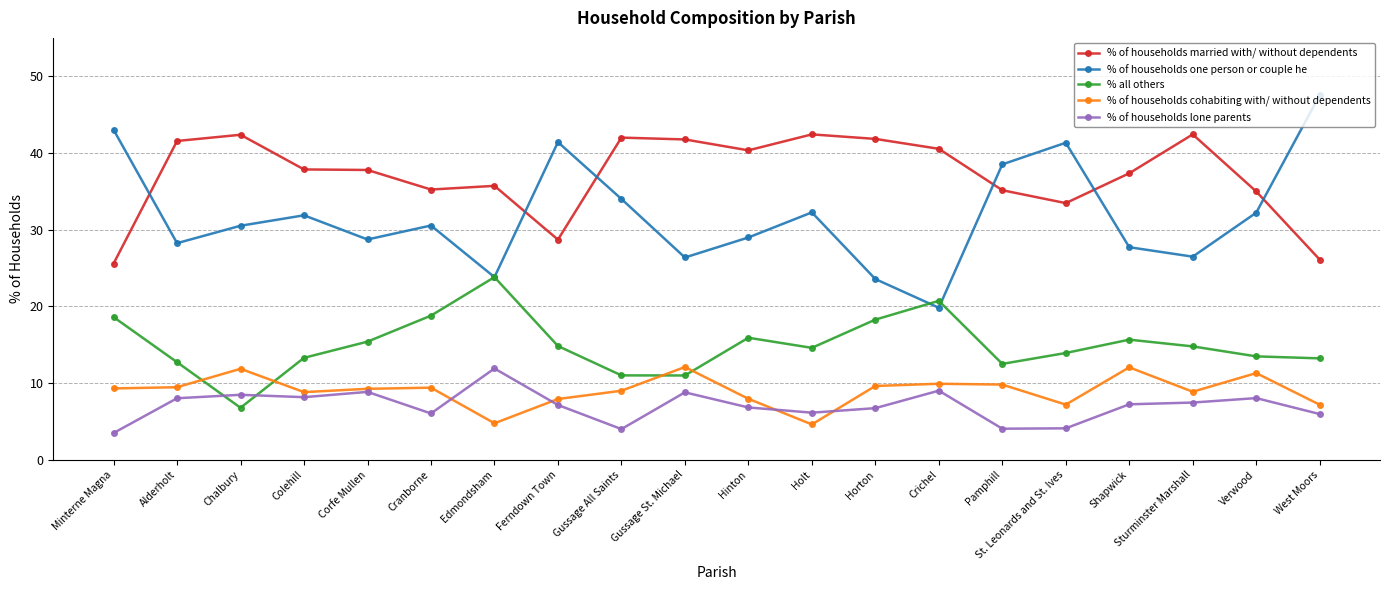

Between which two adjacent categories do % of households cohabiting with/ without dependents and % all others first intersect?

Alderholt and Chalbury